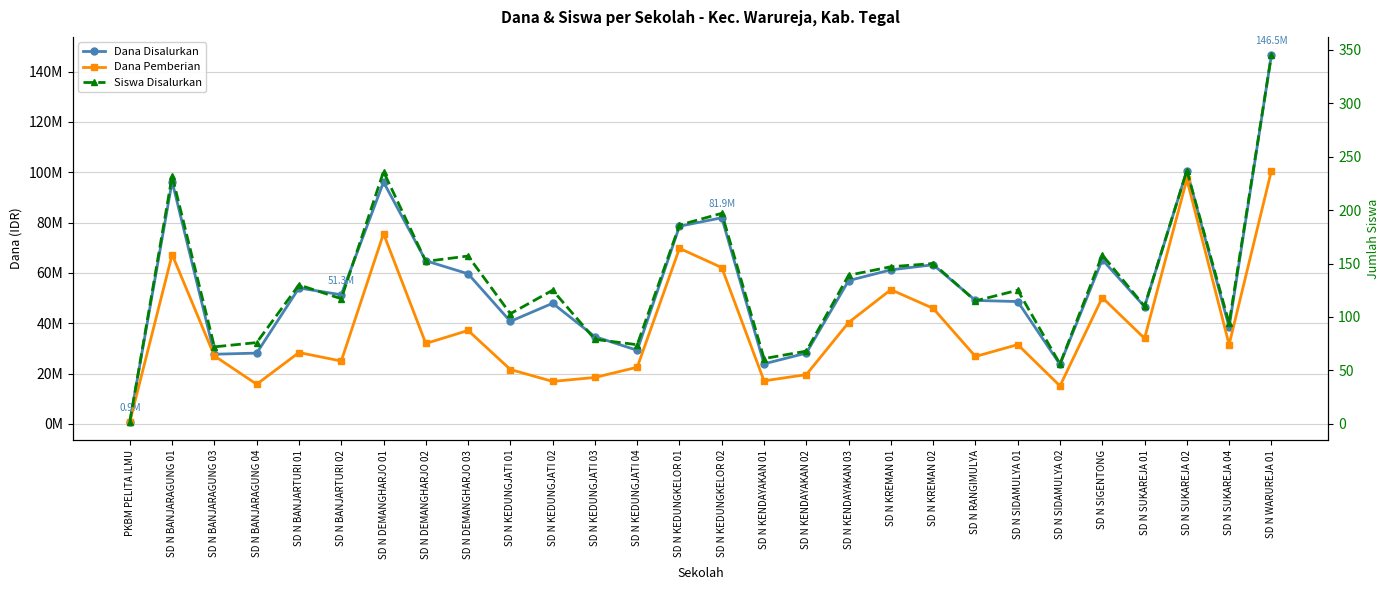

Read the Dana Pemberian value at SD N BANJARAGUNG 04, to the nearest 10.

15750000